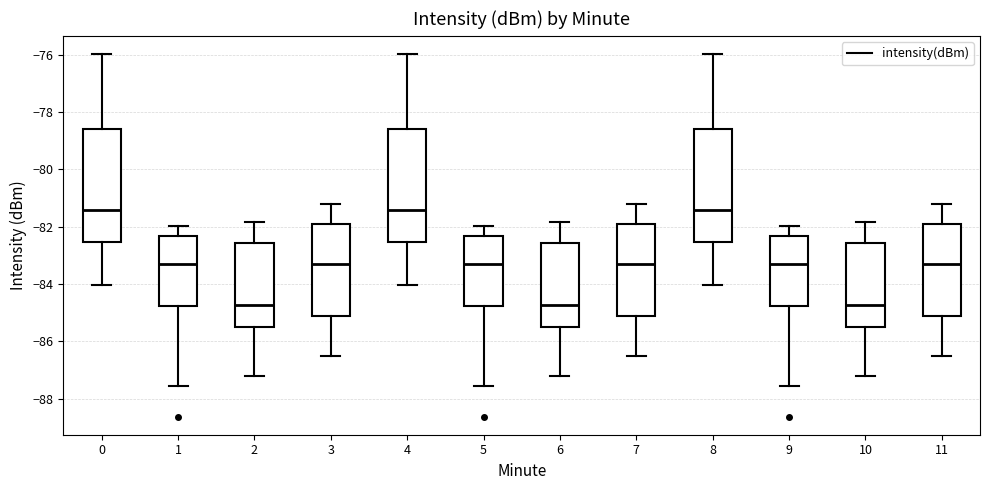

Reading left to right, transcribe this box plot: for each box, give where its median line is, the range the box spans, and where its two whiskers end, as read against the y-axis. The values are not printed on the chart, so give them approximately, as read against the axis.

0: median -81.4, box -82.6 to -78.6, whiskers -84.0 to -76.0
1: median -83.4, box -84.8 to -82.4, whiskers -87.6 to -82.0
2: median -84.8, box -85.6 to -82.6, whiskers -87.2 to -81.8
3: median -83.2, box -85.2 to -82.0, whiskers -86.4 to -81.2
4: median -81.4, box -82.6 to -78.6, whiskers -84.0 to -76.0
5: median -83.4, box -84.8 to -82.4, whiskers -87.6 to -82.0
6: median -84.8, box -85.6 to -82.6, whiskers -87.2 to -81.8
7: median -83.2, box -85.2 to -82.0, whiskers -86.4 to -81.2
8: median -81.4, box -82.6 to -78.6, whiskers -84.0 to -76.0
9: median -83.4, box -84.8 to -82.4, whiskers -87.6 to -82.0
10: median -84.8, box -85.6 to -82.6, whiskers -87.2 to -81.8
11: median -83.2, box -85.2 to -82.0, whiskers -86.4 to -81.2